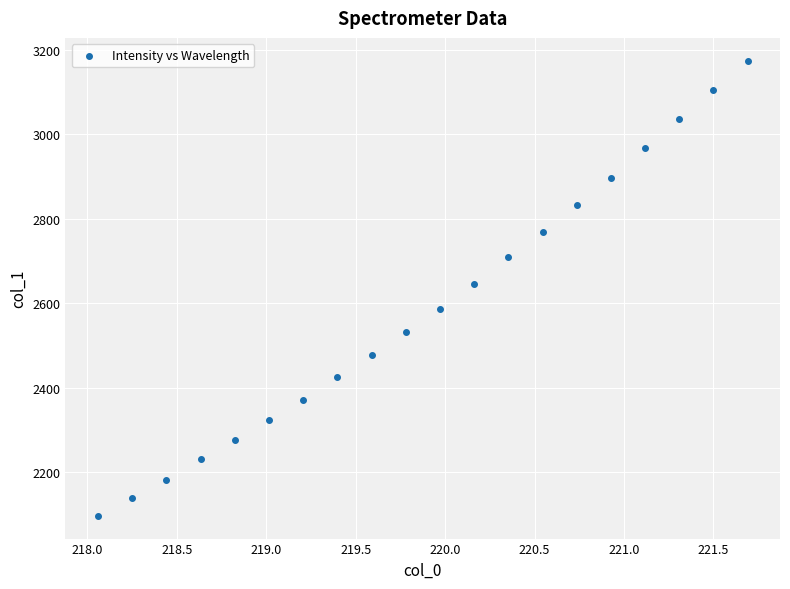

What is the range of X values (max minus min)?

3.6